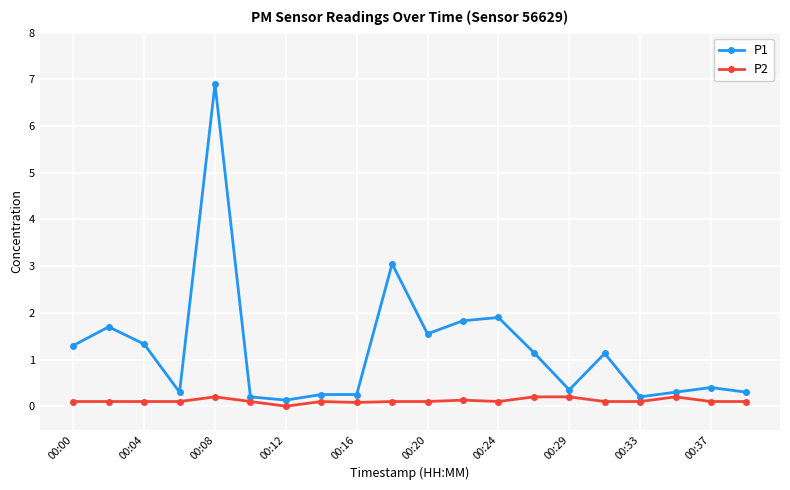

Which series has the largest total across all categories?

P1